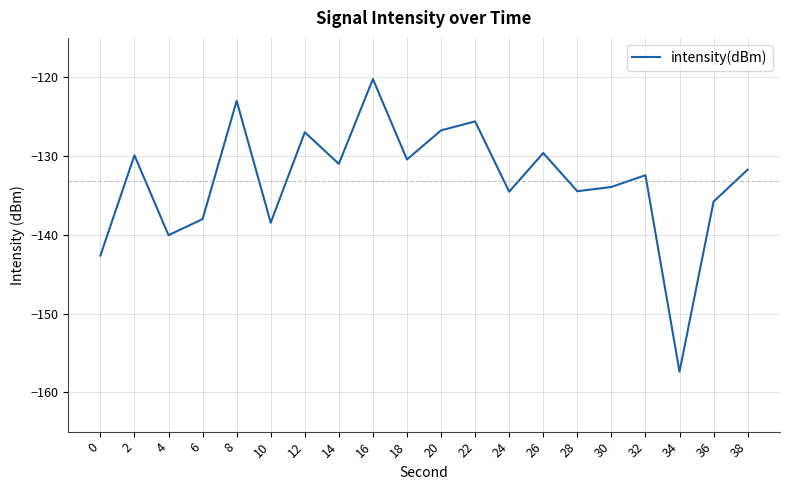

Where does the data first go above -131?

2